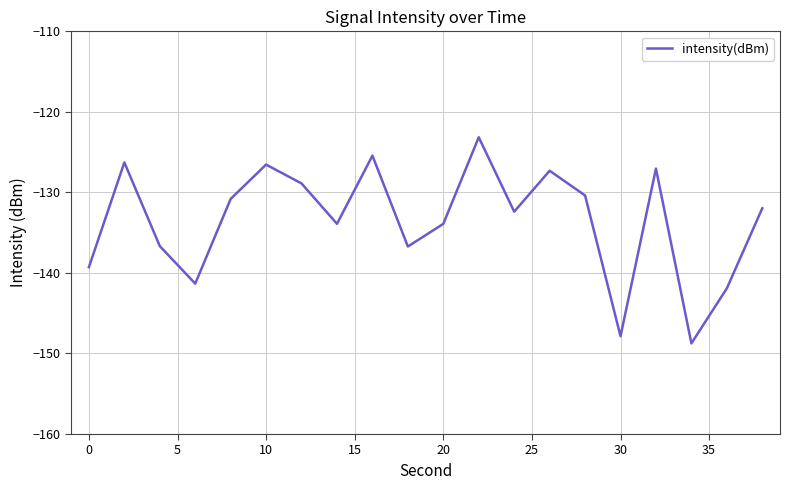

What is the difference between the maximum and minimum values?

25.6